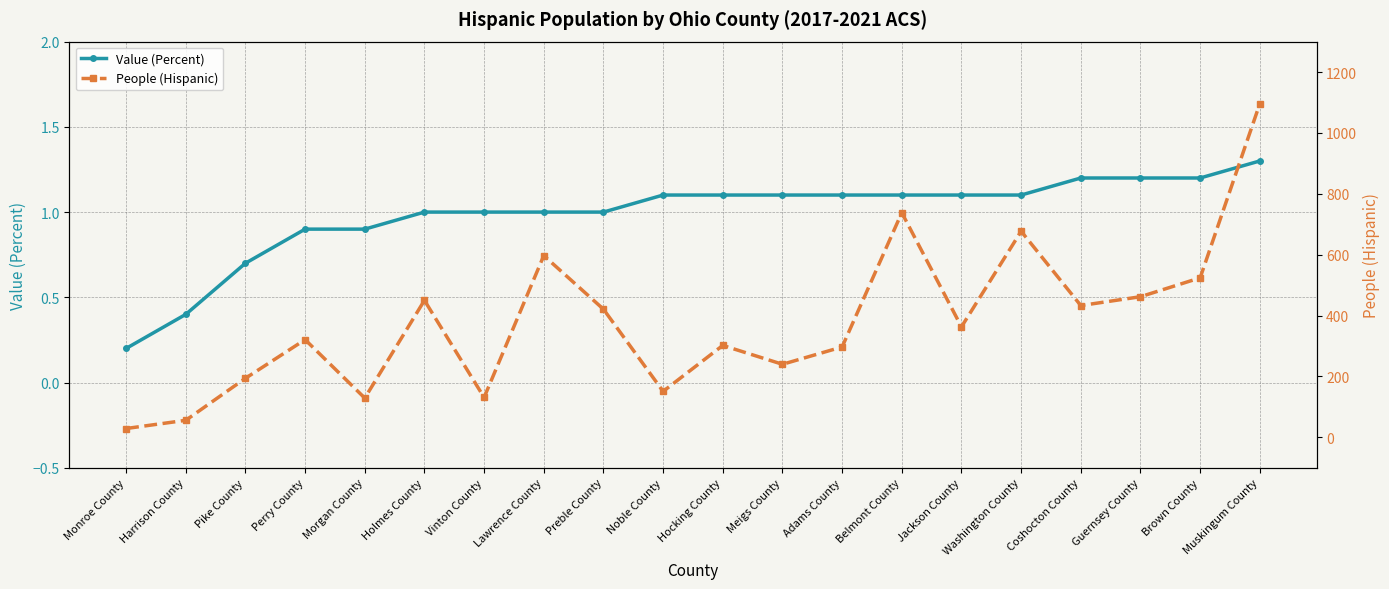

Is this an area chart (filled region under the line)?

No